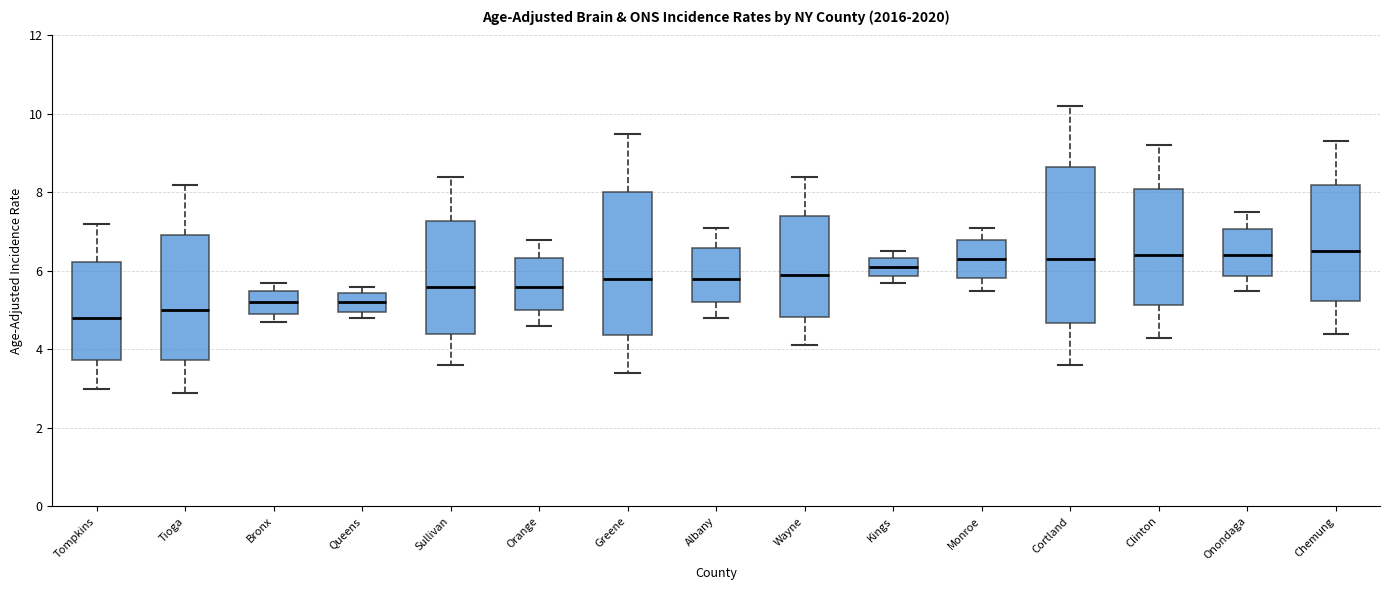

Where does the lower whisker of the box for Sullivan end on the y-axis? The values are not printed on the chart, so give them approximately, as read against the axis.

3.6